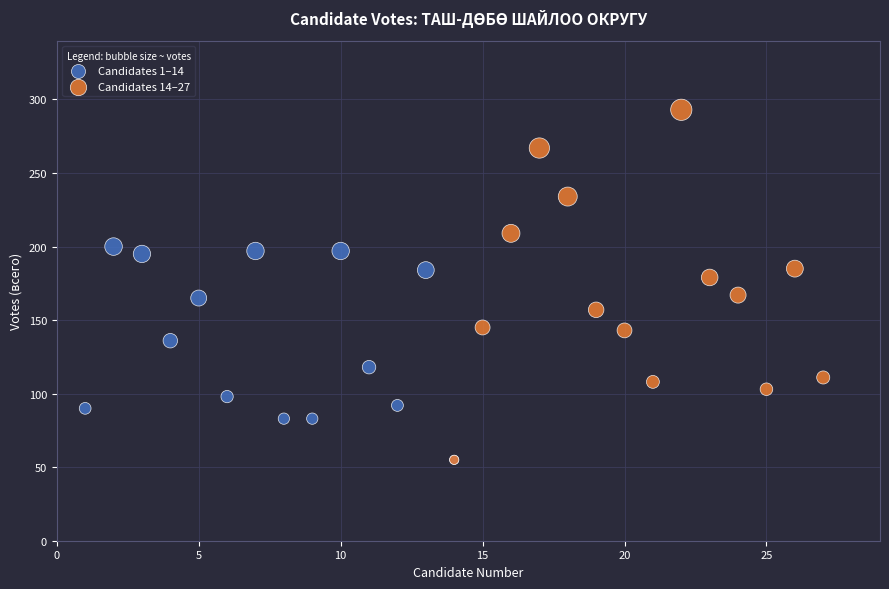

Which series has the largest Y range (max minus min)?

Candidates 14–27